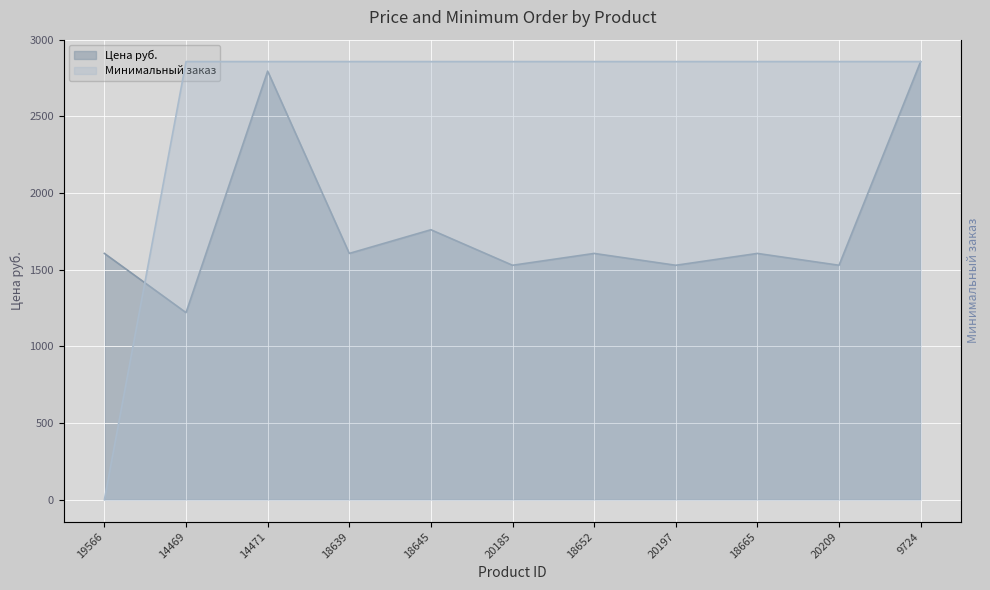

At which category is the sum across all series the highest?

9724